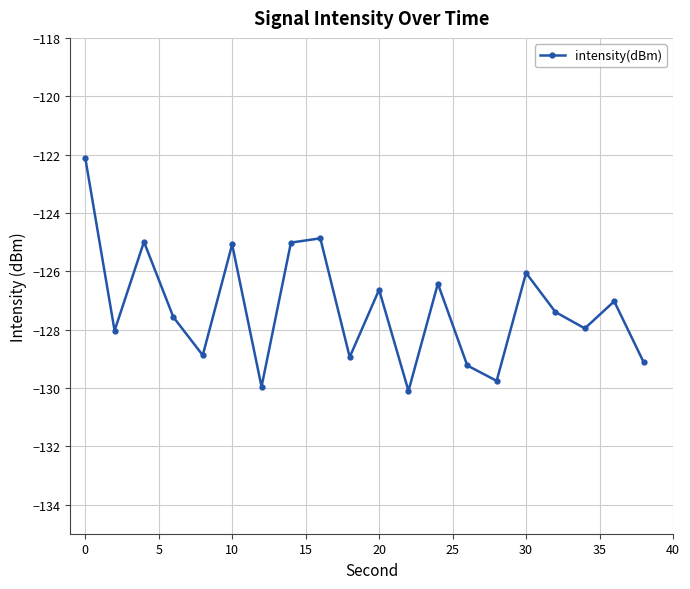

What is the value of the 20th point from the left?

-129.1